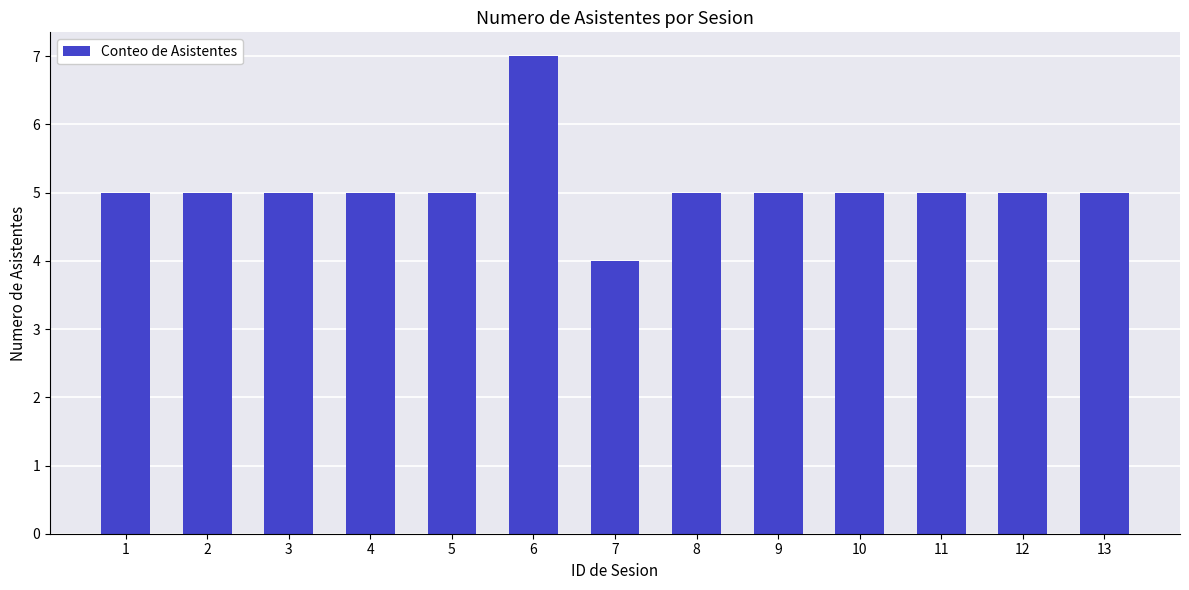

Count the values in the range 5 to 6.

11